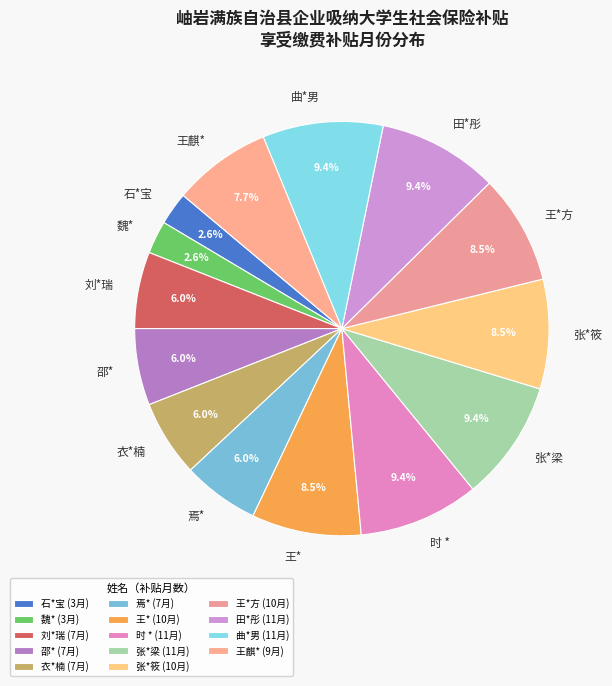

What is the total percentage of 衣*楠 and 刘*瑞?

12.0%